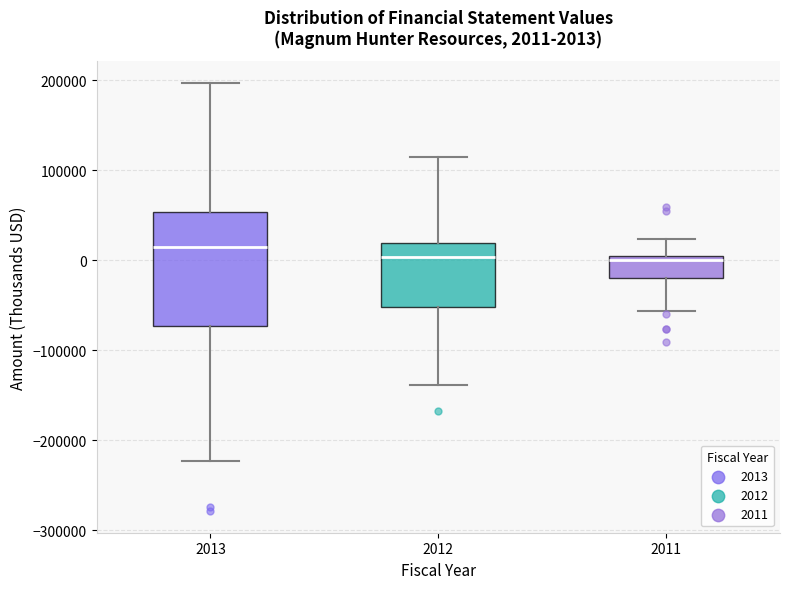

Comparing the boxes themselves (not the whiskers), which one is the tallest?

2013